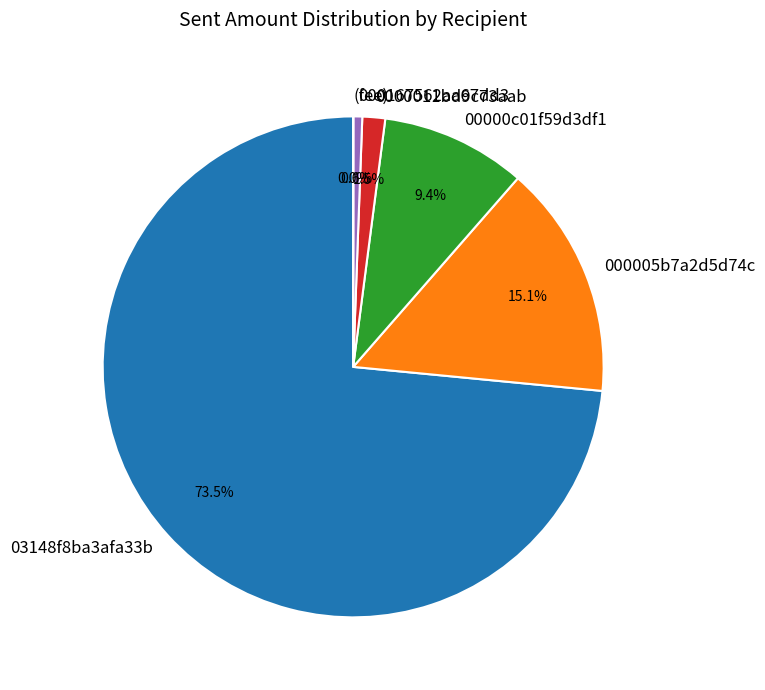

Is 03148f8ba3afa33b the majority of the pie?

Yes